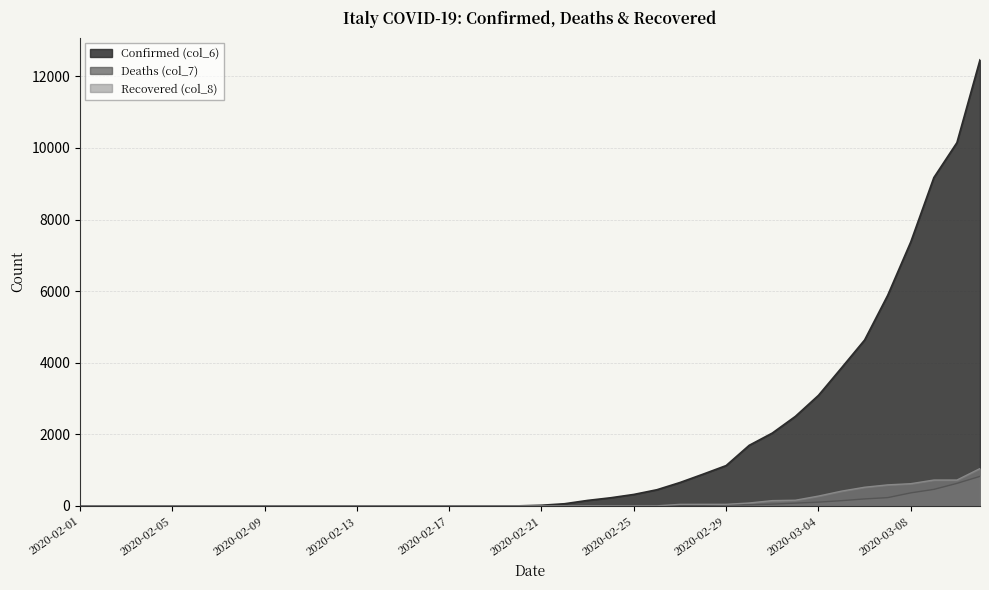

Between 2020-02-22 and 2020-02-26, which series saw the biggest shift?

Confirmed (col_6)